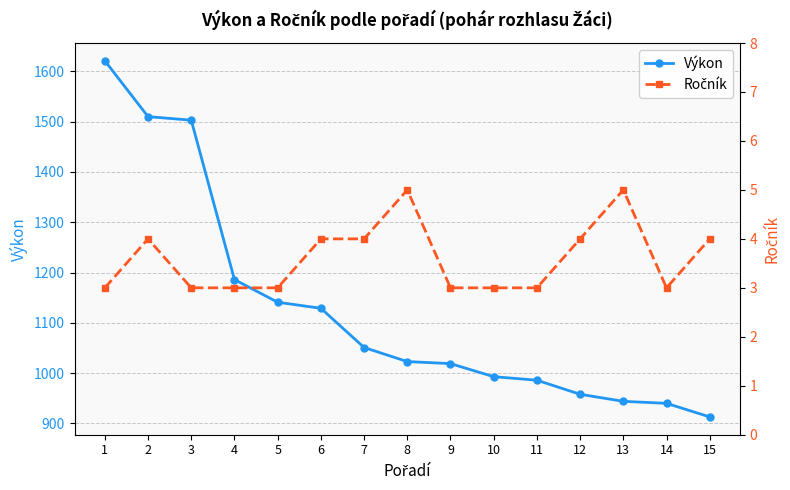

What is the value of the Ročník point at the 8th from the left?

5